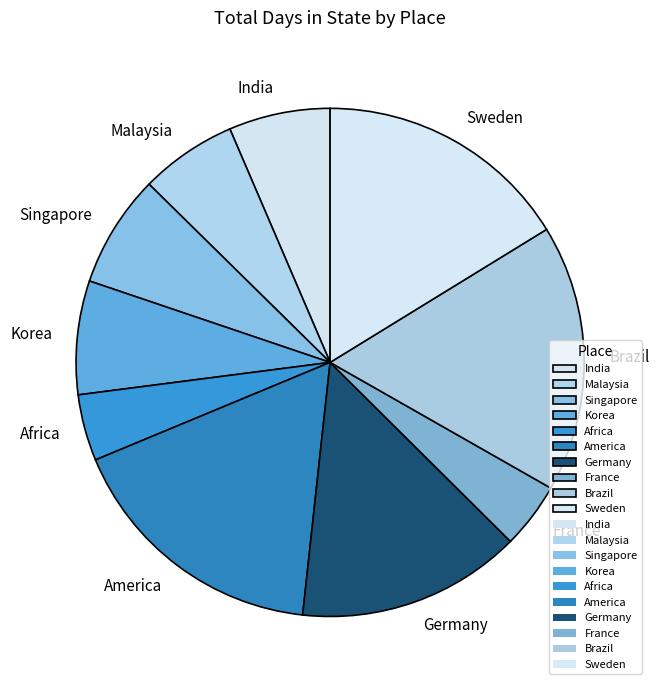

Is it true that Malaysia is 1% of the pie?

False